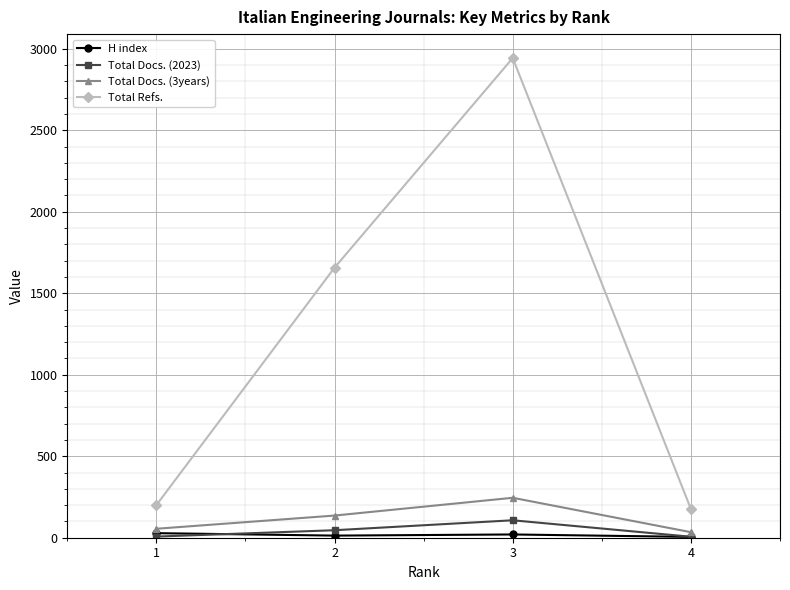

What is the sum of the Total Refs. values at 3 and 4?

3119